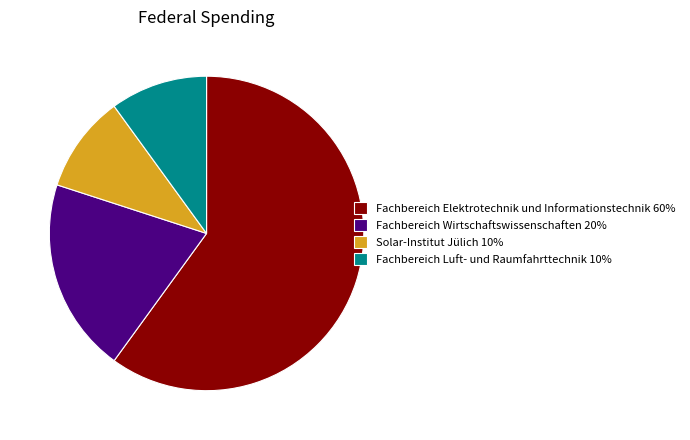

Do Fachbereich Elektrotechnik und Informationstechnik 60% and Fachbereich Wirtschaftswissenschaften 20% together represent more than half of the pie?

Yes